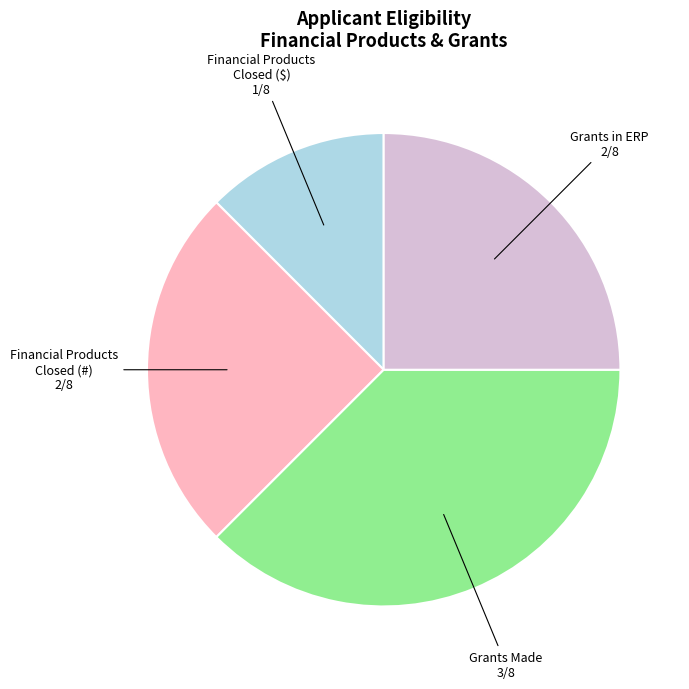

Is there any slice that represents more than half of the pie?

No